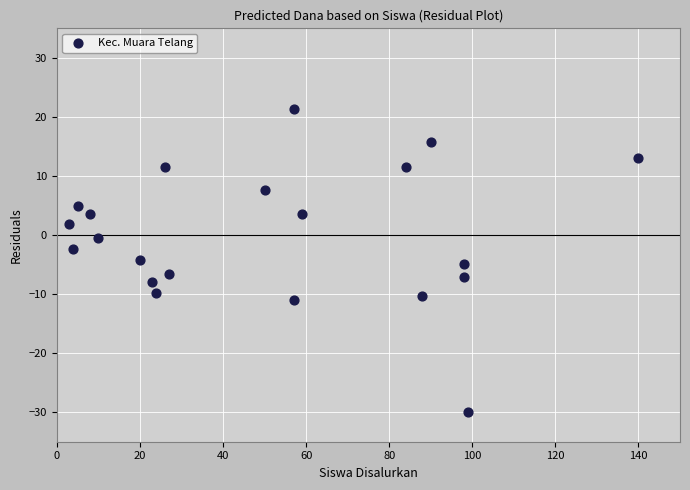

What is the range of X values (max minus min)?

137.0